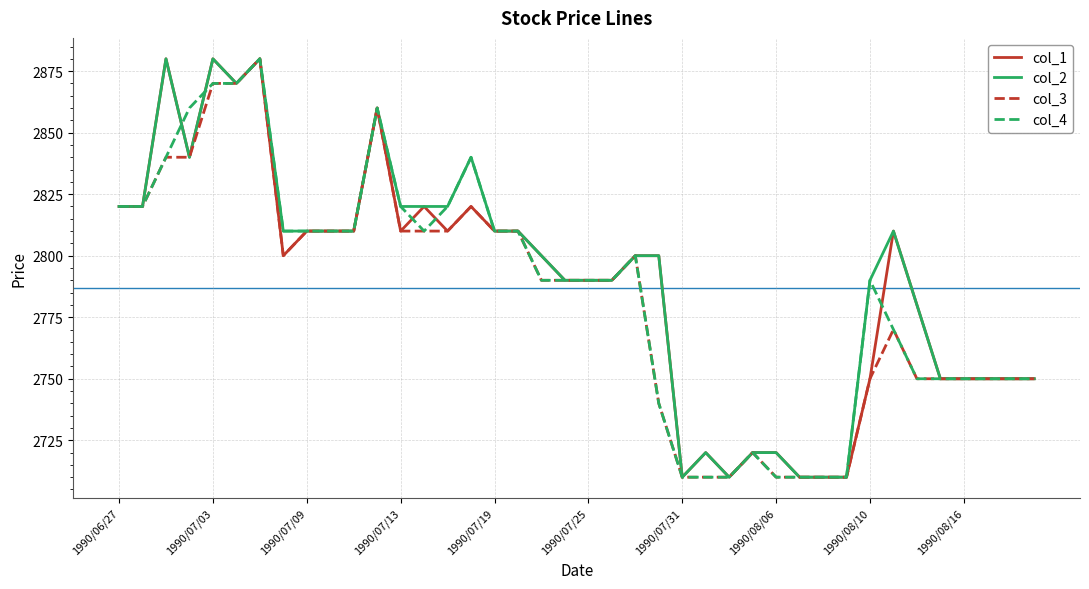

What is the smallest value displayed?

2710